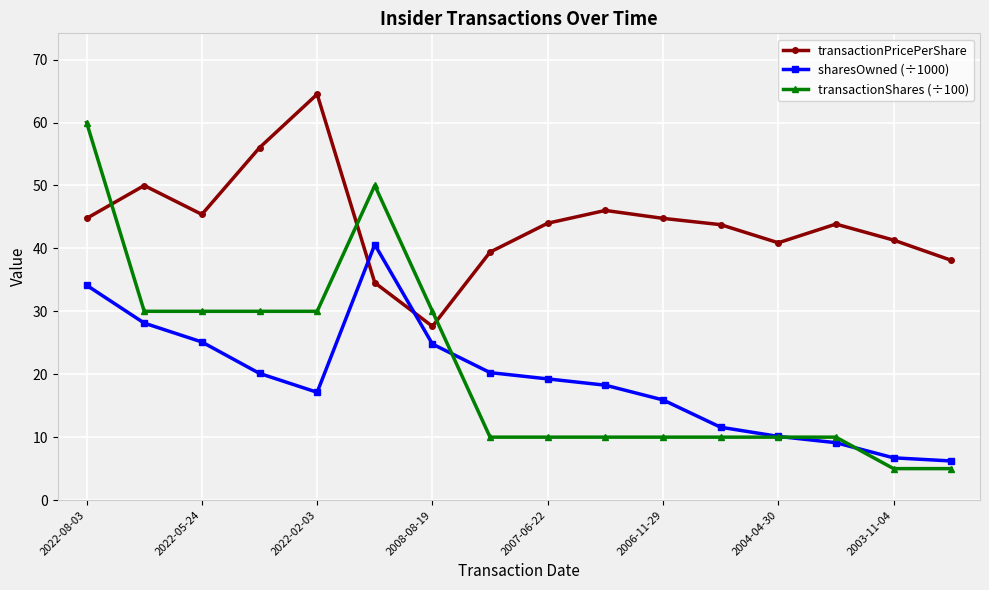

How many interior local peaks does the sharesOwned (÷1000) series have?

1